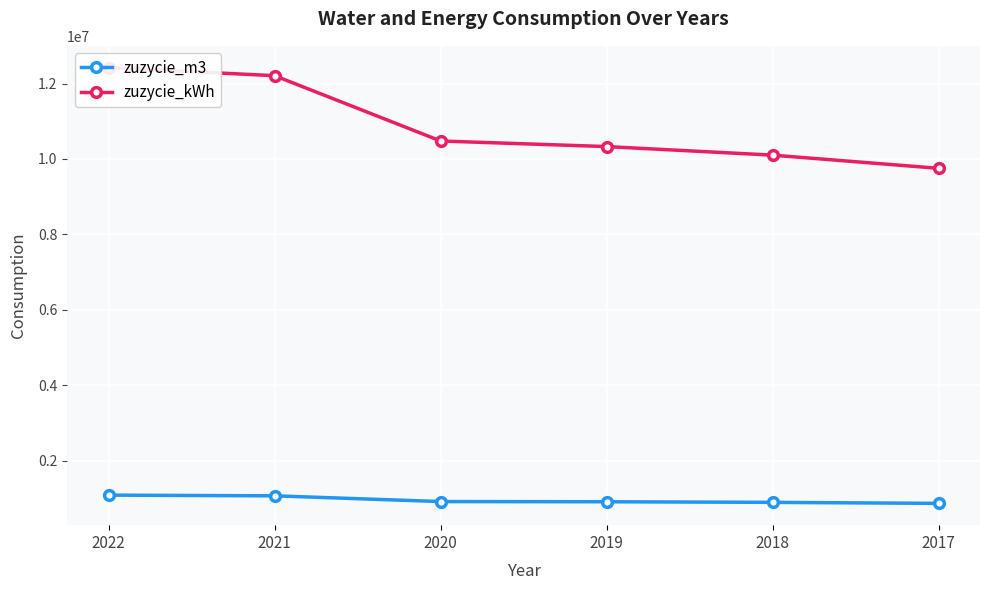

Is the value of zuzycie_kWh at 2018 greater than the value of zuzycie_m3 at 2022?

Yes